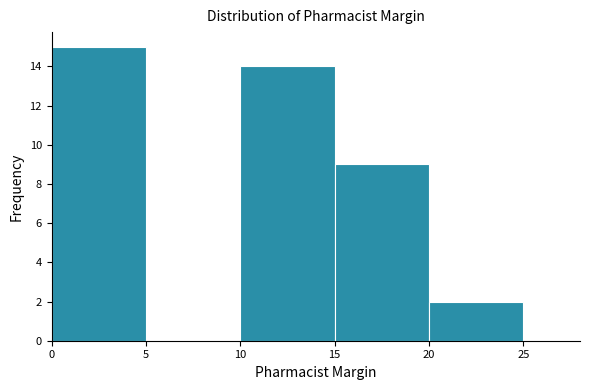

What is the height of the bar covering 0 to 5 on the x-axis? The values are not printed on the chart, so give them approximately, as read against the axis.

15